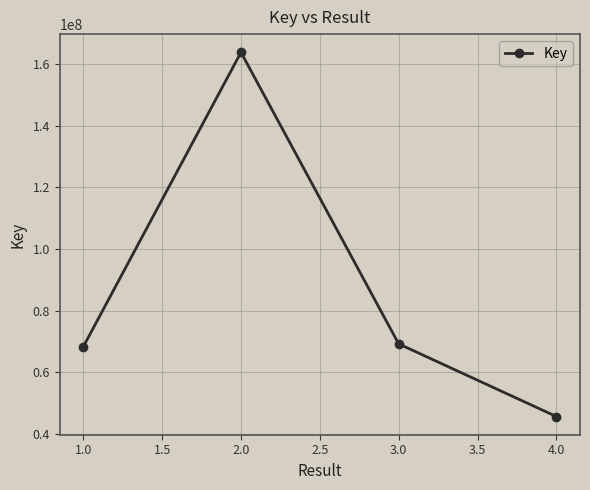

Read the value at 2.0, to the nearest 10.

163849790